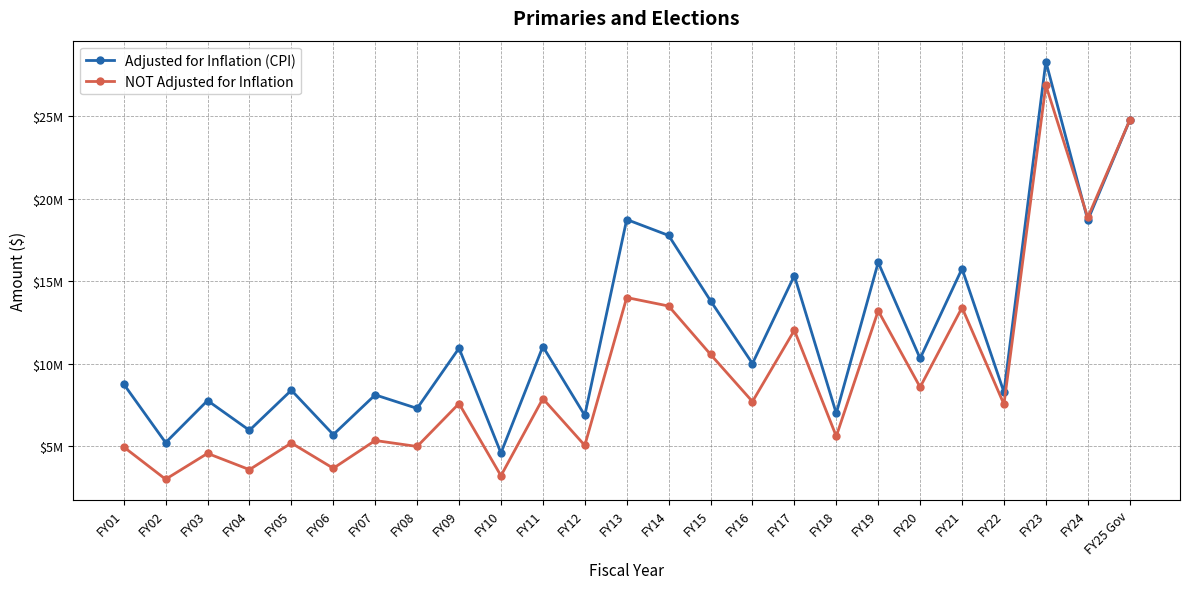

In Adjusted for Inflation (CPI), how many points are lower than both neighbors (excluding endpoints)?

11